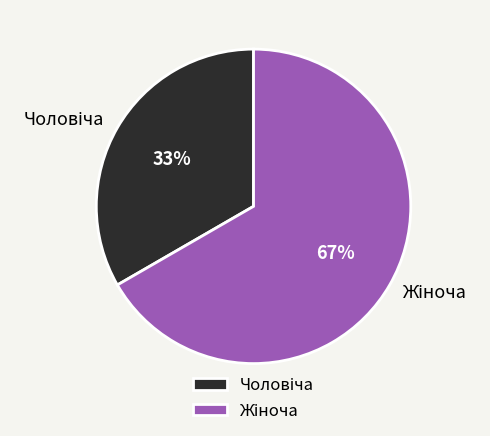

Is there any slice that represents more than half of the pie?

Yes